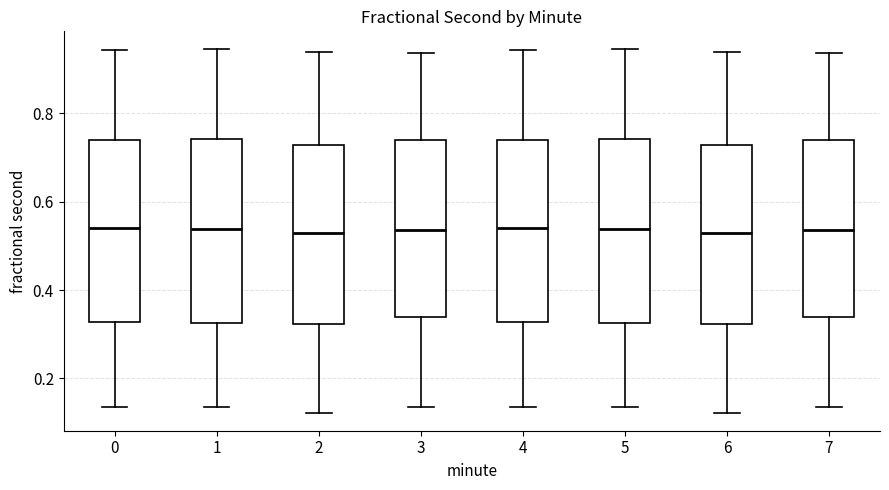

Where does the lower whisker of the box at x = 2 end on the y-axis? The values are not printed on the chart, so give them approximately, as read against the axis.

0.12